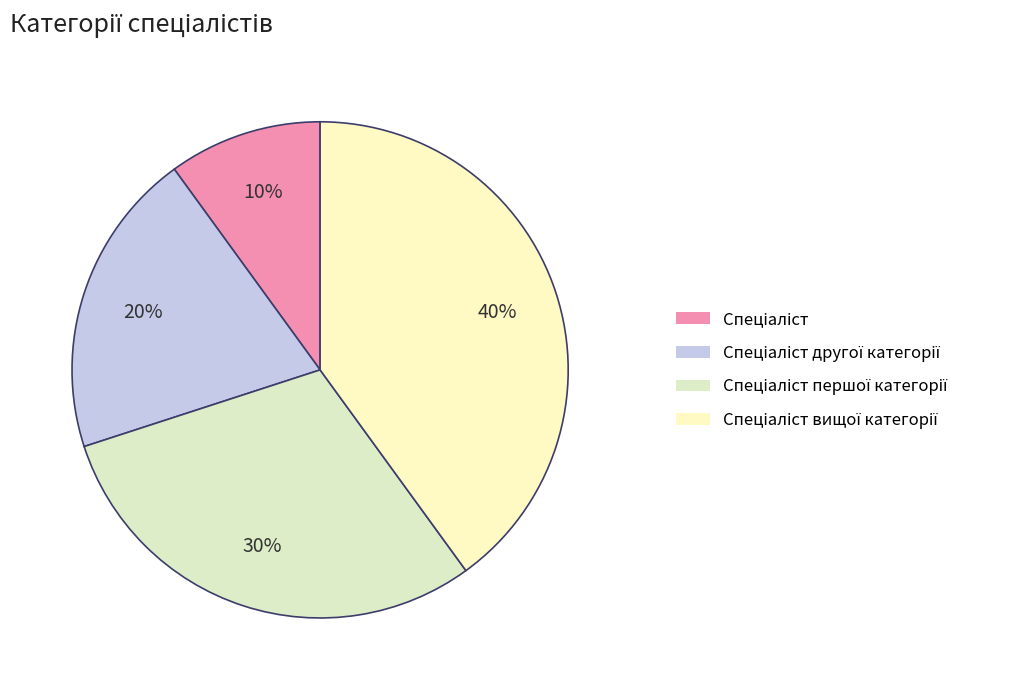

Count the number of slices in the pie.

4